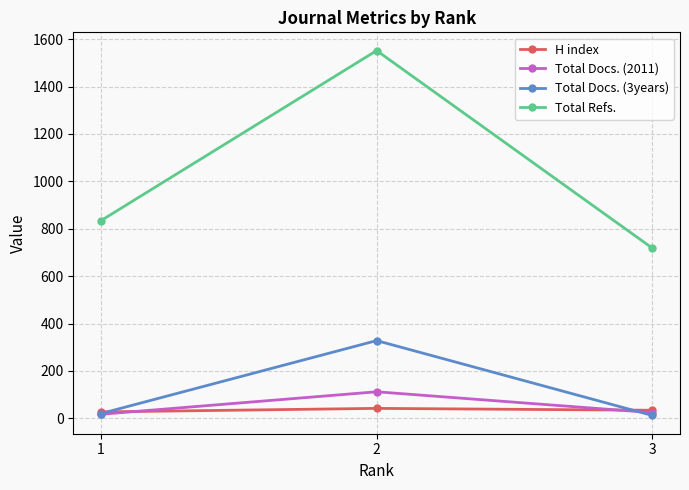

What is the difference between the Total Docs. (3years) values at 3 and 2?

316